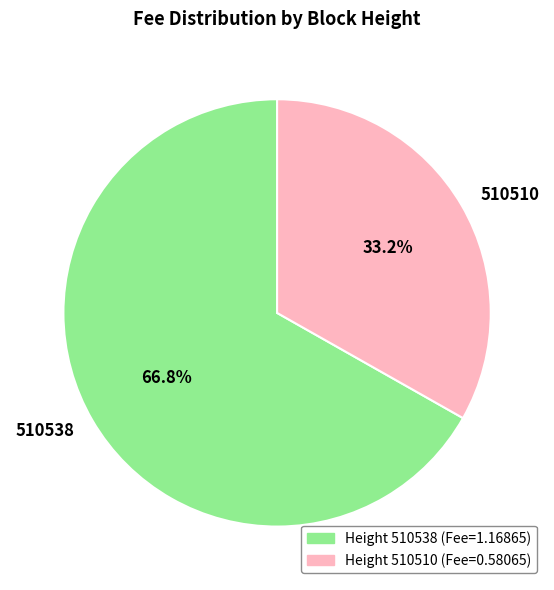

Does any single category account for the majority?

Yes